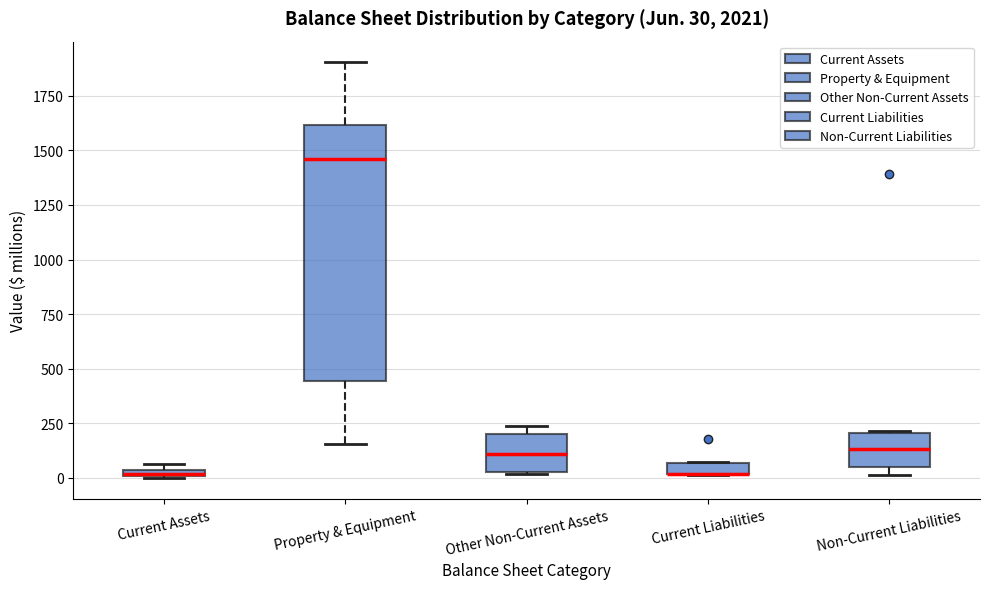

Which box is the tallest, from its lower edge to its upper edge?

Property & Equipment